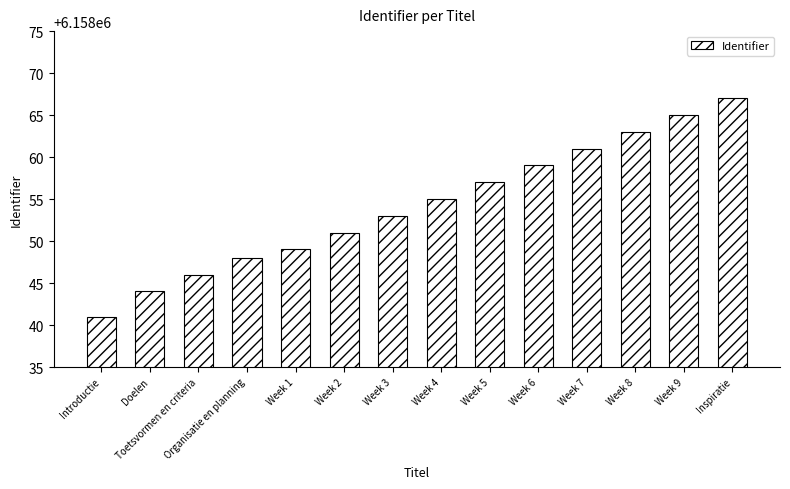

What position from the left is Week 3?

7